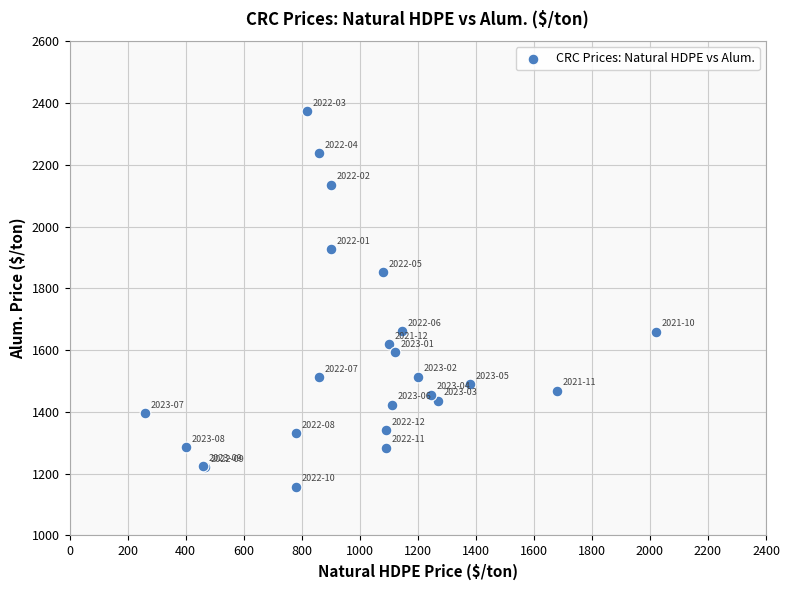

What Y value in the scatter plot is closest to 1765?

1852.4